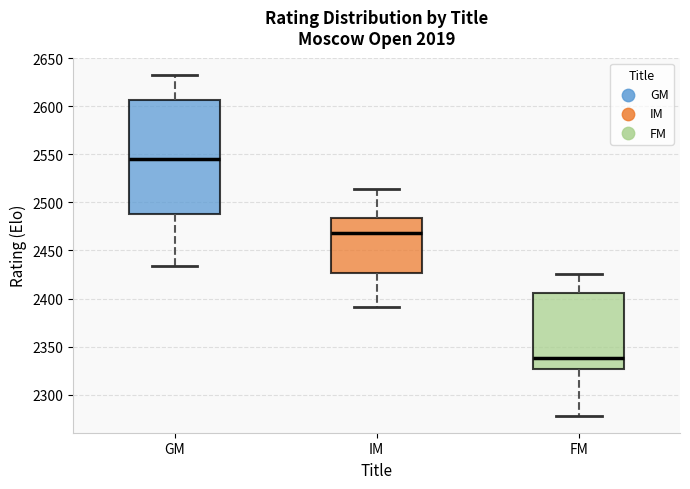

Which box has the lowest median line?

FM